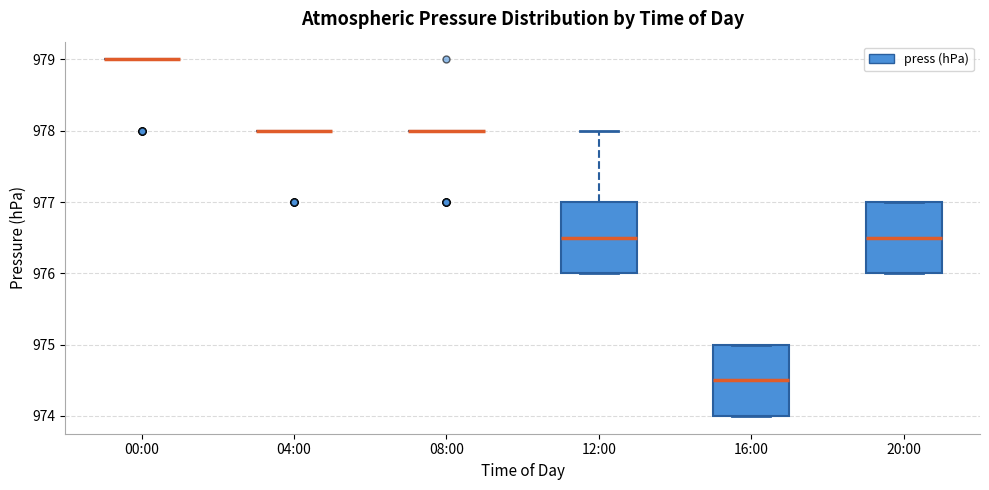

Reading left to right, transcribe this box plot: for each box, give where its median line is, the range the box spans, and where its two whiskers end, as read against the y-axis. The values are not printed on the chart, so give them approximately, as read against the axis.

00:00: box collapsed to a line at 979.0, whiskers 979.0 to 979.0
04:00: box collapsed to a line at 978.0, whiskers 978.0 to 978.0
08:00: box collapsed to a line at 978.0, whiskers 978.0 to 978.0
12:00: median 976.5, box 976.0 to 977.0, whiskers 976.0 to 978.0
16:00: median 974.5, box 974.0 to 975.0, whiskers 974.0 to 975.0
20:00: median 976.5, box 976.0 to 977.0, whiskers 976.0 to 977.0